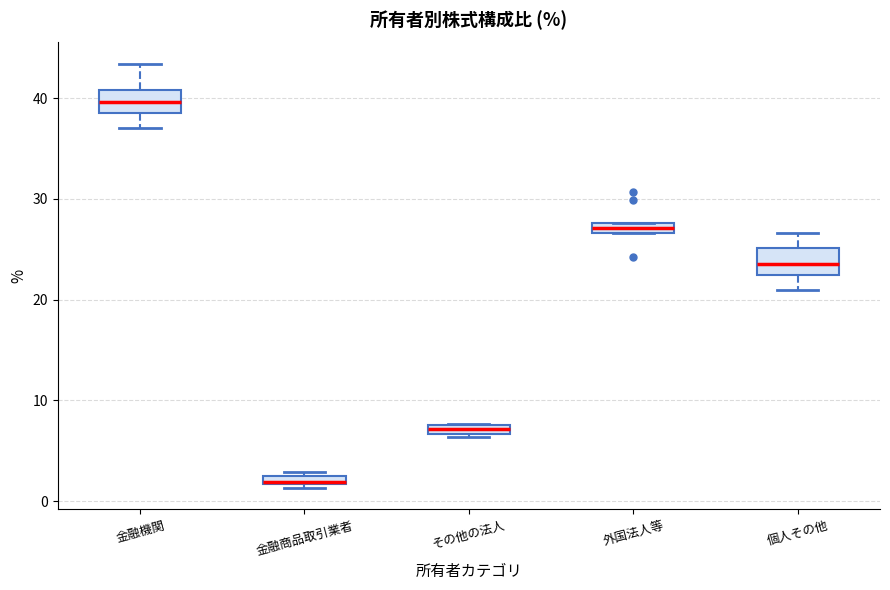

Where is the lower edge of the box for 外国法人等 on the y-axis? The values are not printed on the chart, so give them approximately, as read against the axis.

27